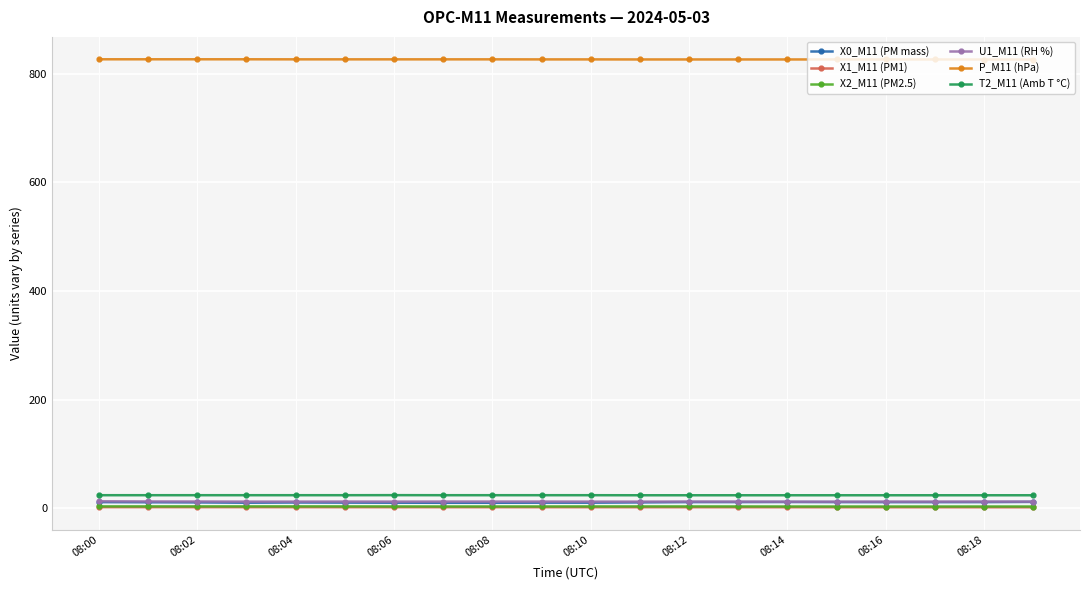

True or false: X2_M11 (PM2.5) has more than 1 points higher than both neighbors.

True